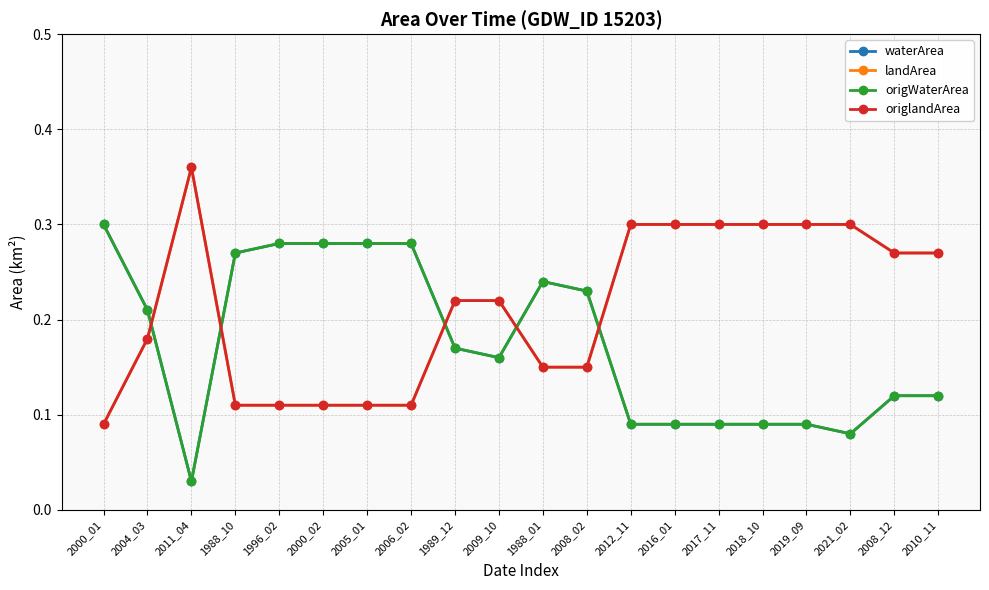

Which series ends up on top after the final intersection of origlandArea and origWaterArea?

origlandArea